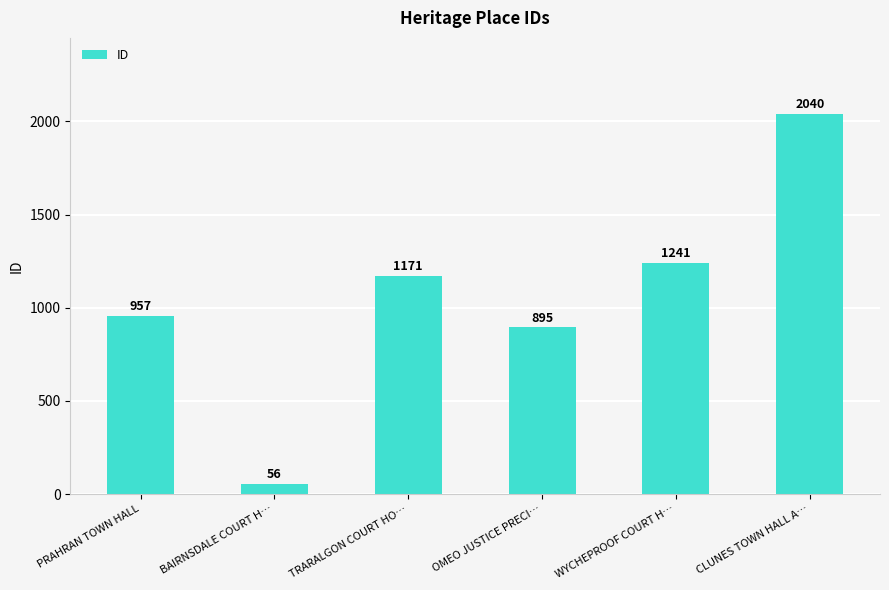

What is the difference between the second highest and minimum values?

1185